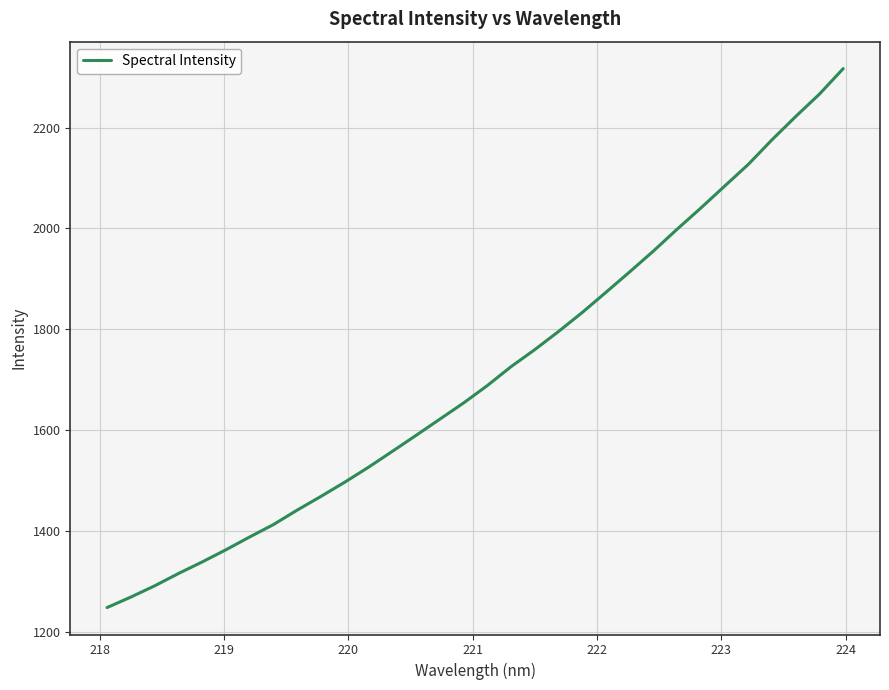

What is the maximum value shown in the chart?

2317.1